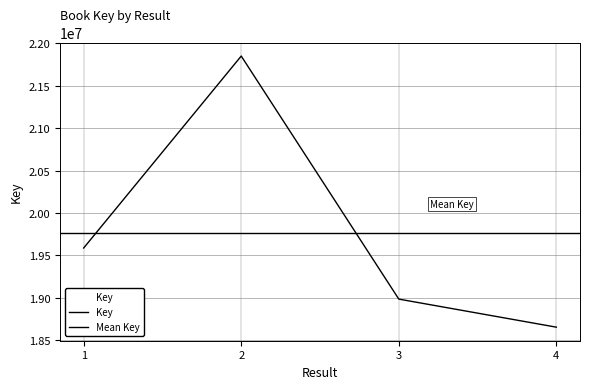

What is the sum of the values at 2 and 3?

40834204